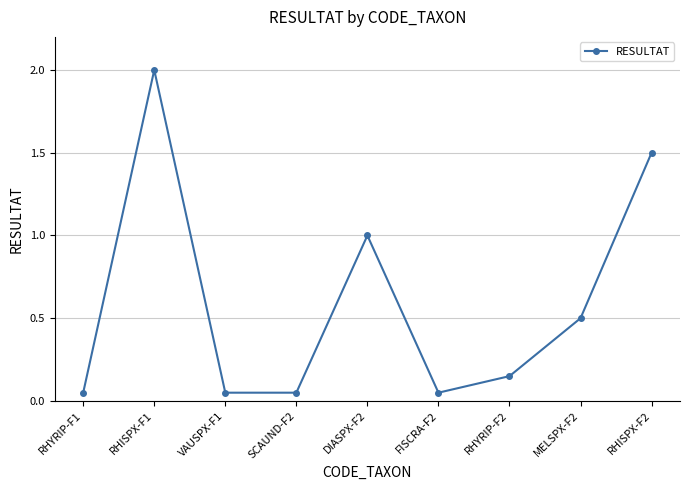

True or false: there are more than 2 points higher than both neighbors.

False